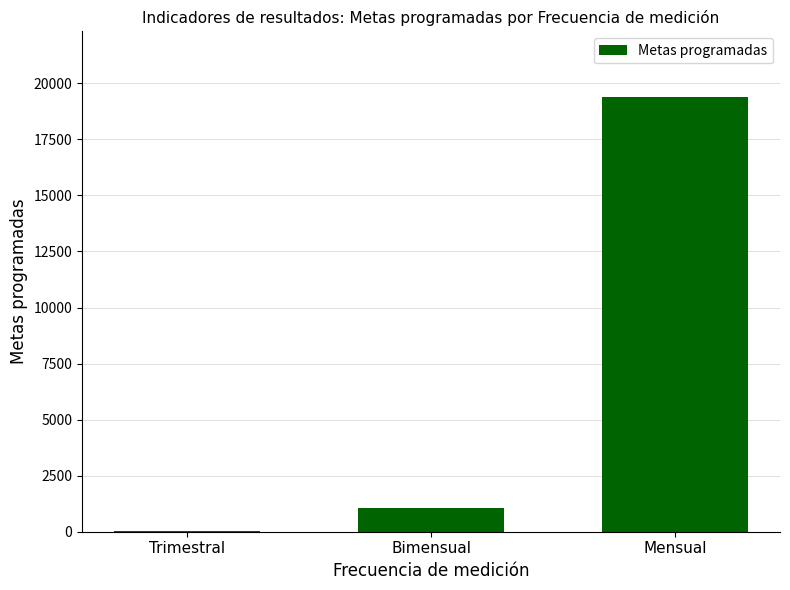

At which label is the value closest to 9712?

Bimensual